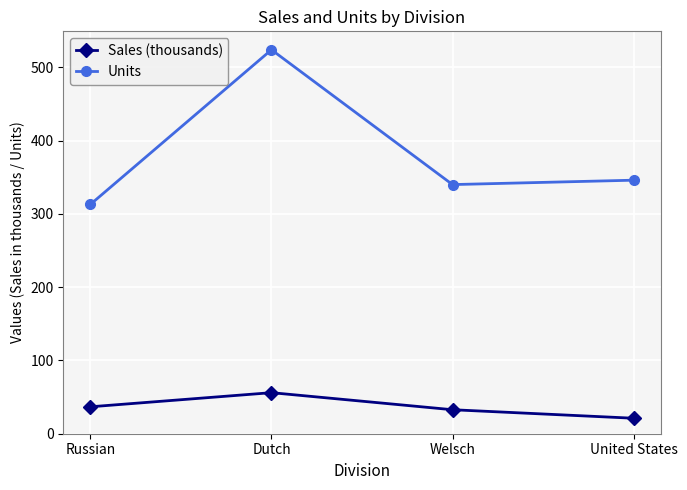

What is the value of the Sales (thousands) point at the 3rd from the left?

32.7